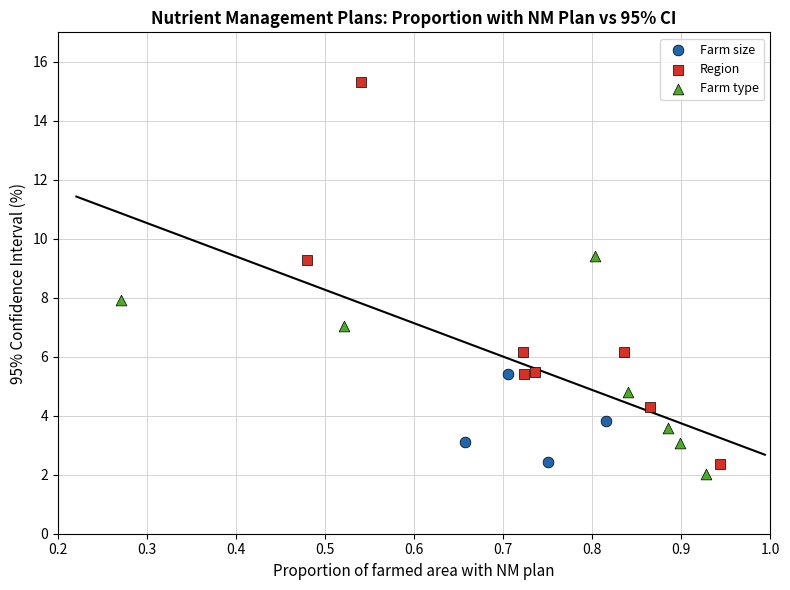

Which series has the widest spread of Y values?

Region